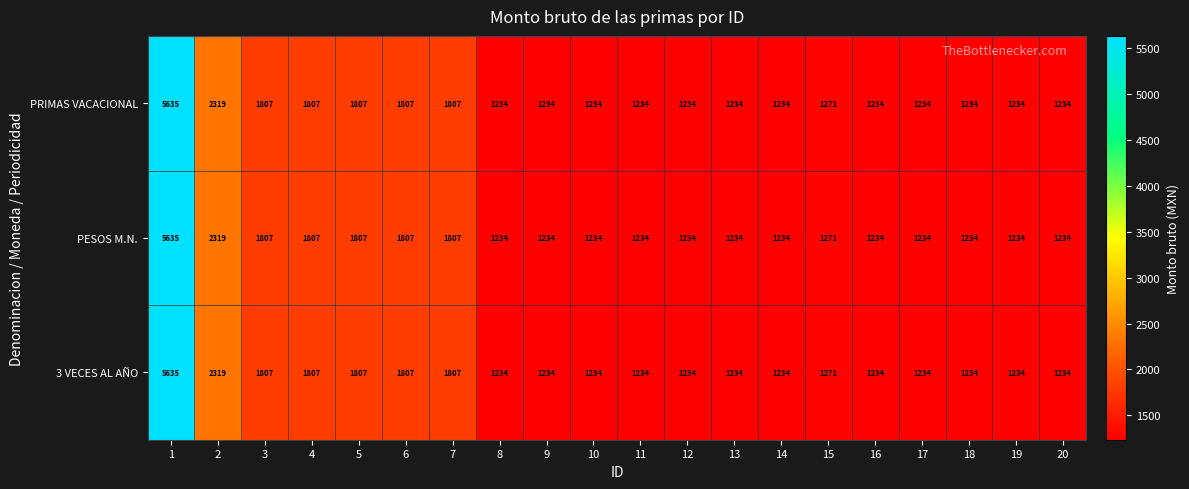

What is the sum of all PESOS M.N. values?

33068